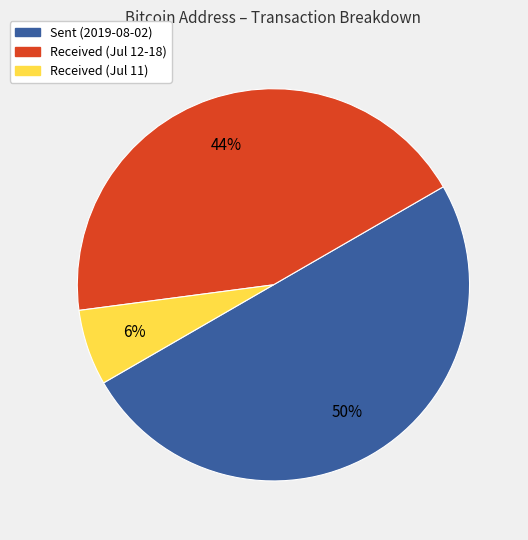

Do Sent (2019-08-02) and Received (Jul 11) together represent more than half of the pie?

Yes